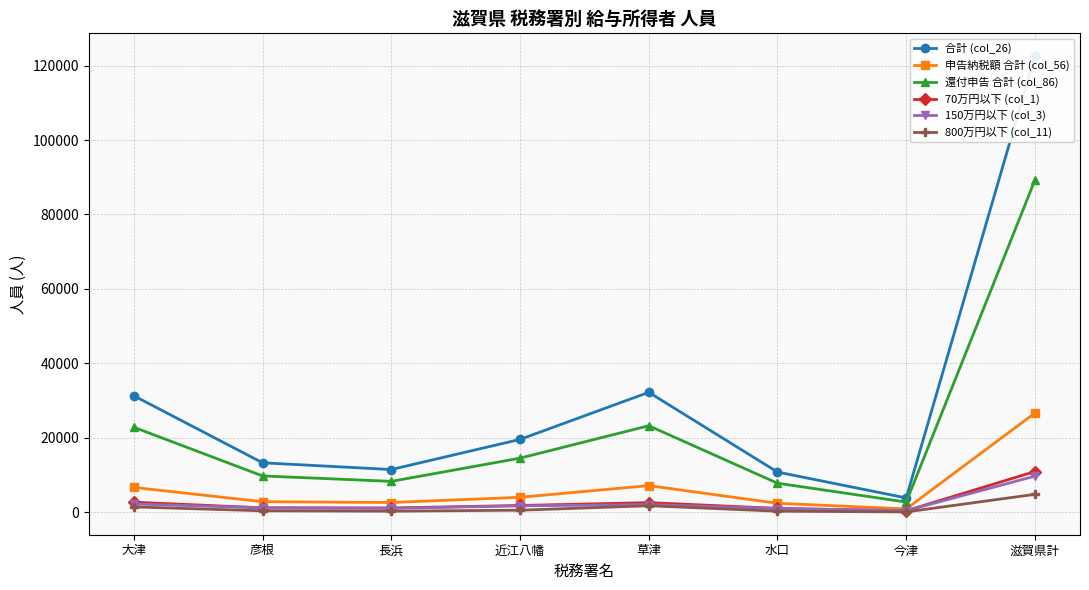

What is the difference between the second highest and second lowest values in the 合計 (col_26) series?

21422